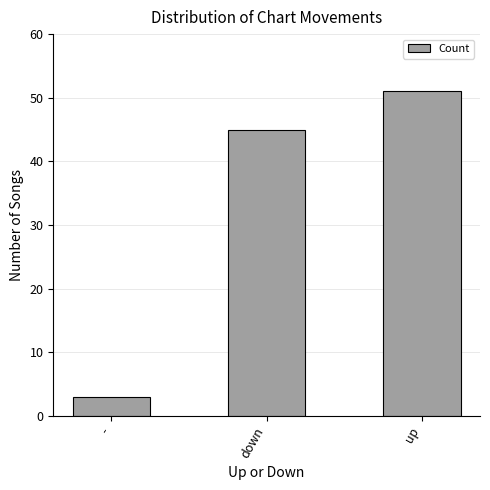

How many data points does each series have?

3